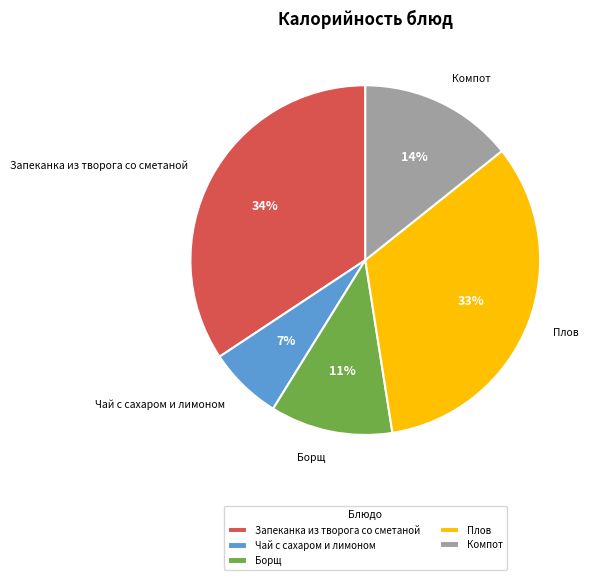

Is there any slice that represents more than half of the pie?

No